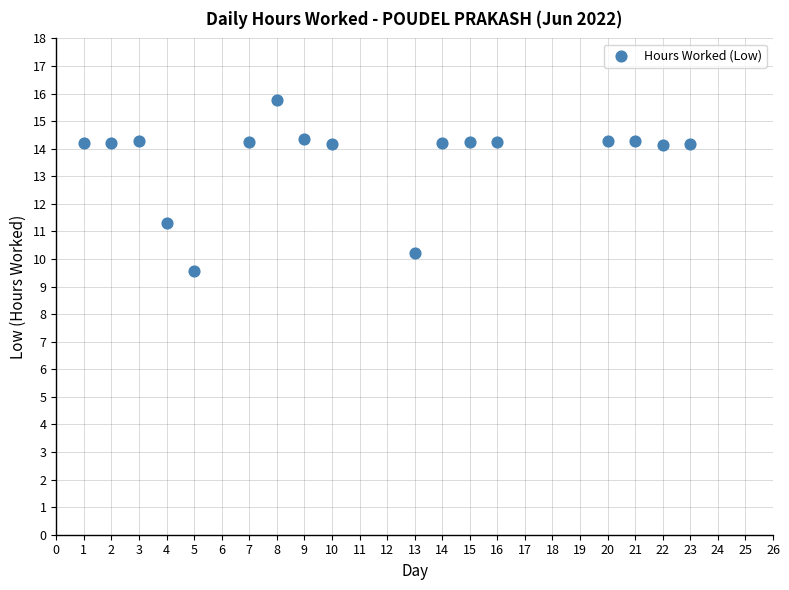

What Y value in the scatter plot is closest to 12?

11.3